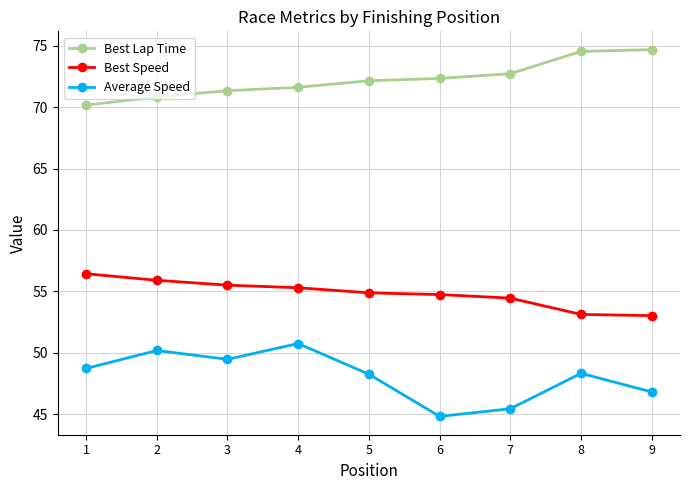

List the series in order of their overall mean, lowest first.

Average Speed, Best Speed, Best Lap Time